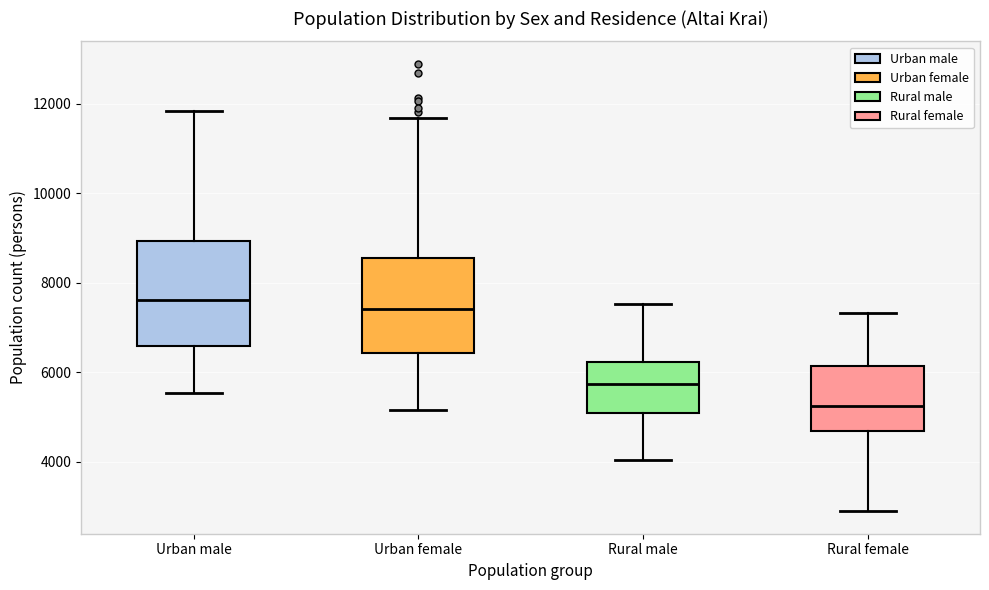

Which box is the tallest, from its lower edge to its upper edge?

Urban male